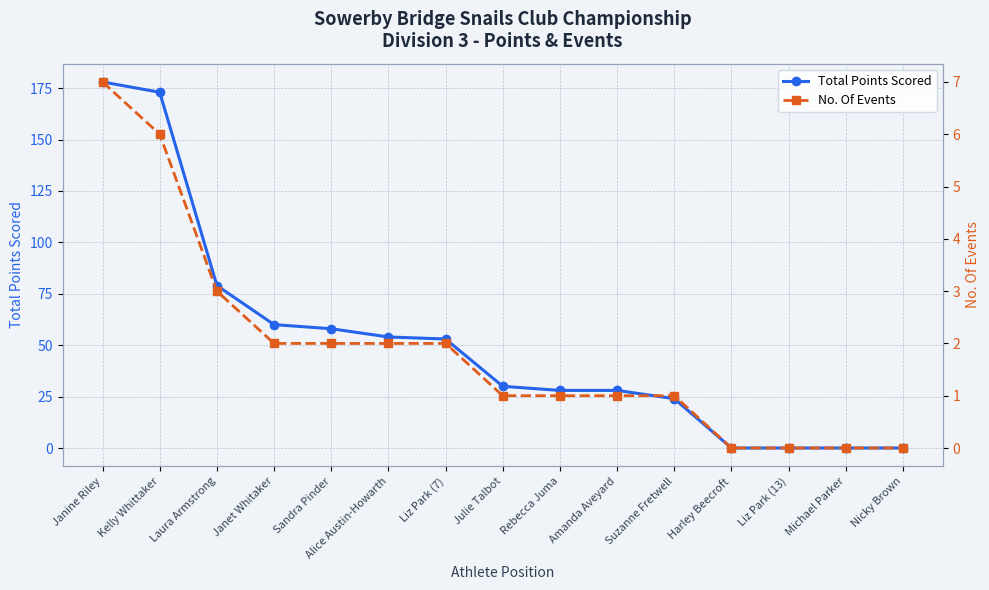

At which category is the sum across all series the highest?

Janine Riley